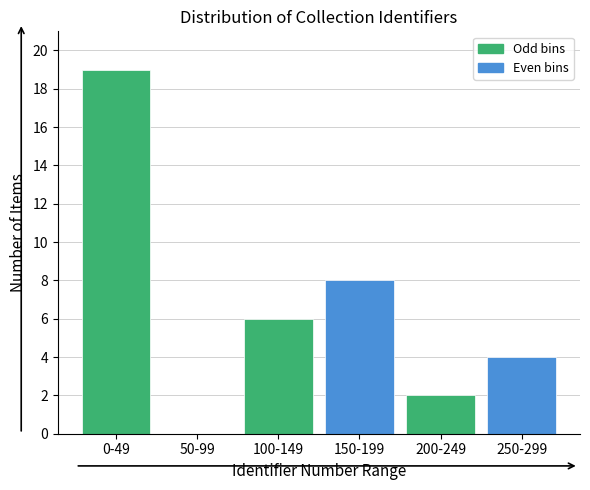

Reading left to right, extract all data points from this chart.

0-49=19	50-99=0	100-149=6	150-199=8	200-249=2	250-299=4